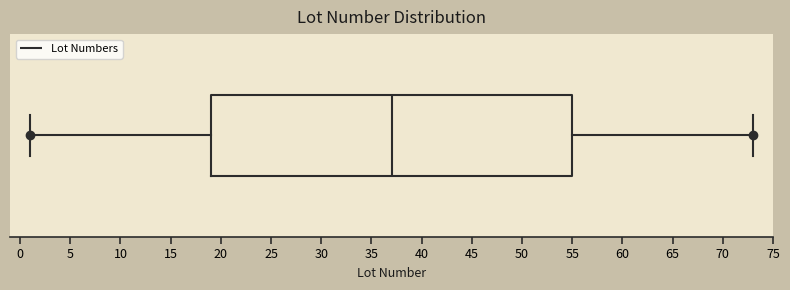

Read this box plot against the x-axis: the position of the median line, the range covered by the box, and the ends of both whiskers. The values are not printed on the chart, so give them approximately, as read against the axis.

median 37, box 19 to 55, whiskers 1 to 73